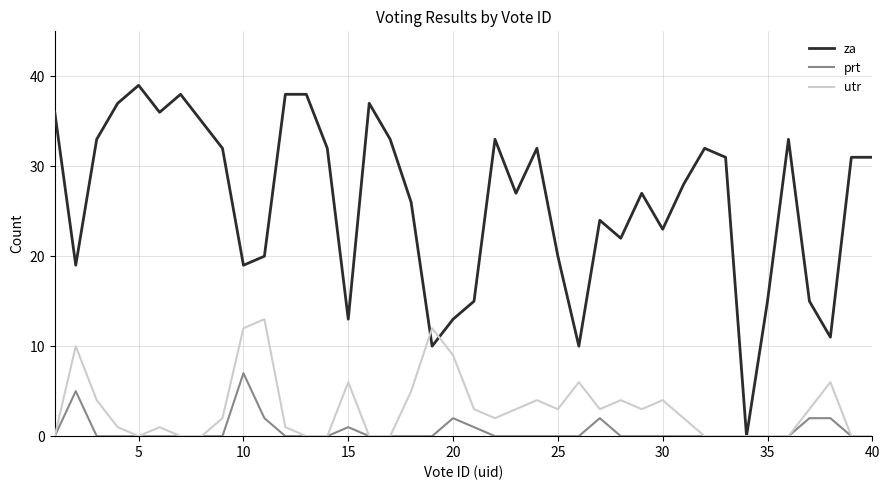

List the series in order of their peak value, lowest first.

prt, utr, za